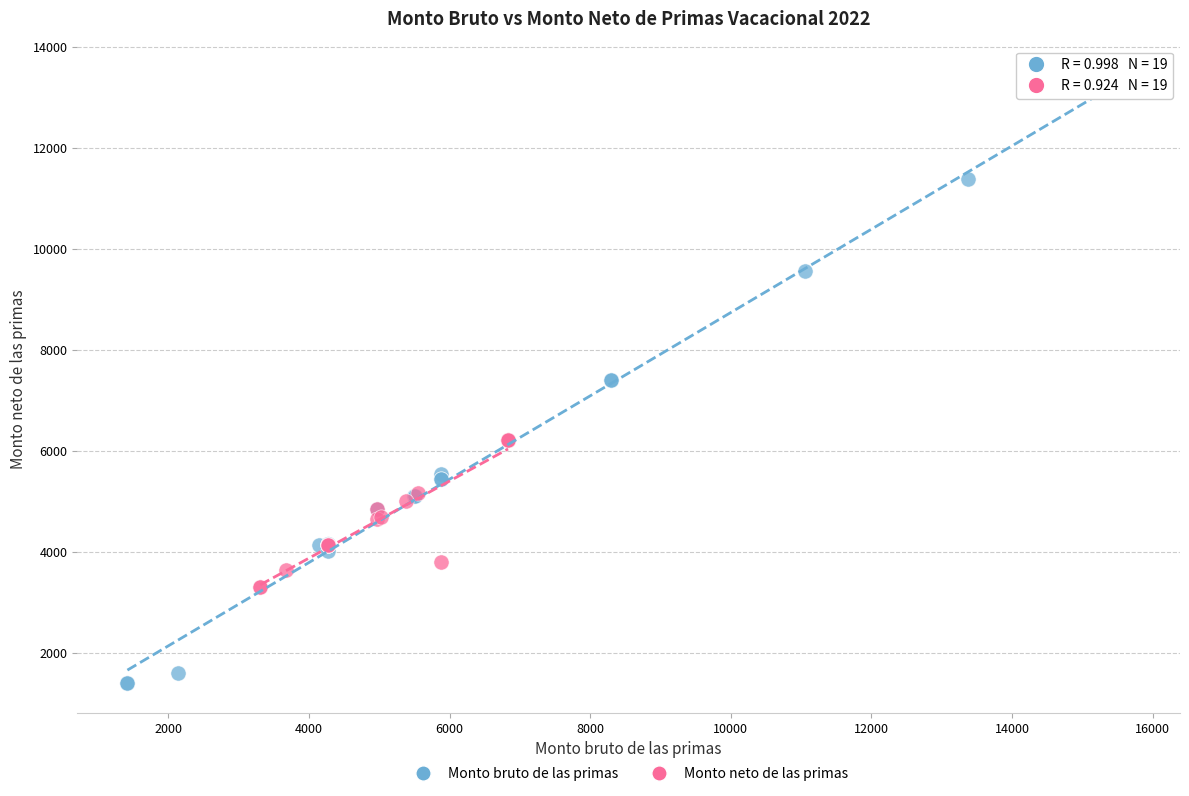

Which series has the largest Y range (max minus min)?

Monto bruto de las primas